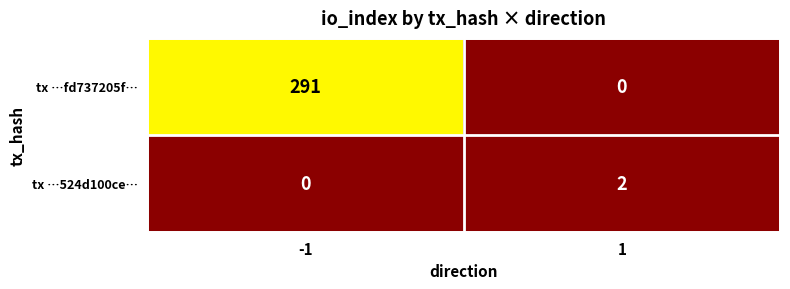

Rank the series at -1 from highest to lowest value.

tx …fd737205f…, tx …524d100ce…